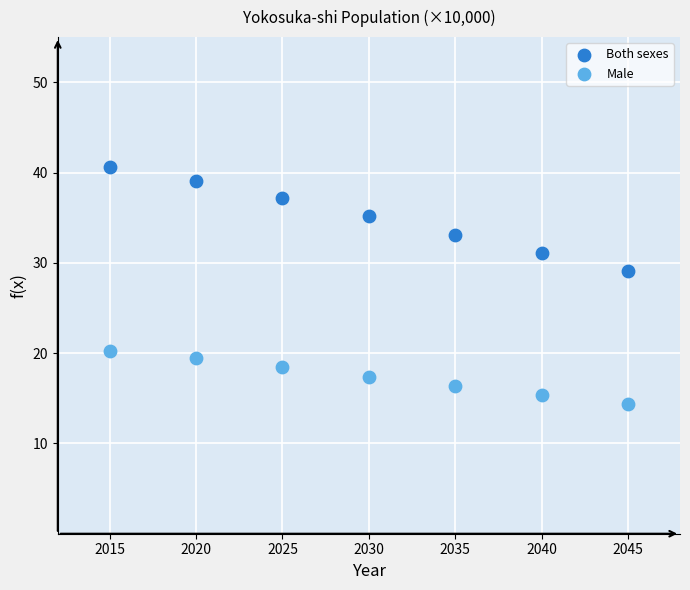

What are all the series names shown in the legend?

Both sexes, Male